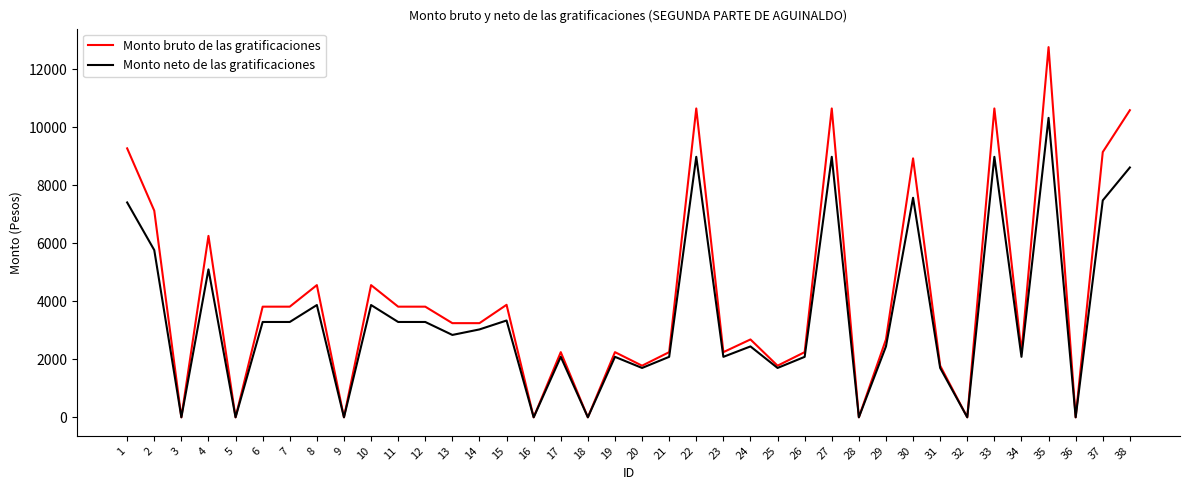

What is the maximum value shown in the chart?

12767.6